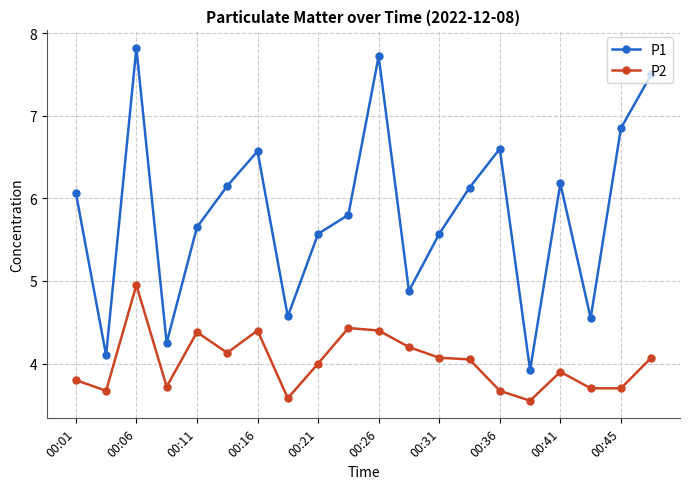

True or false: P2 and P1 intersect in this chart.

False